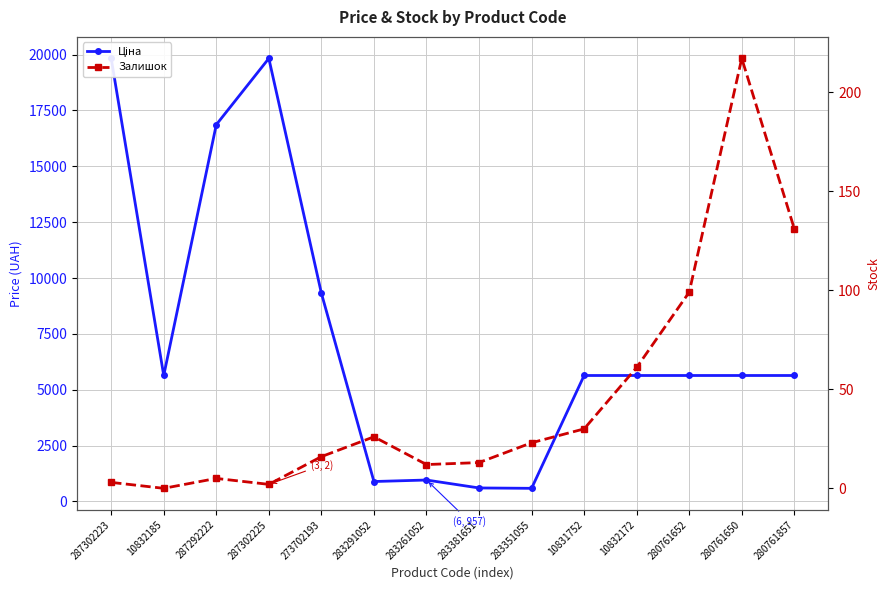

Rank the series by their maximum value, from highest to lowest.

Ціна, Залишок